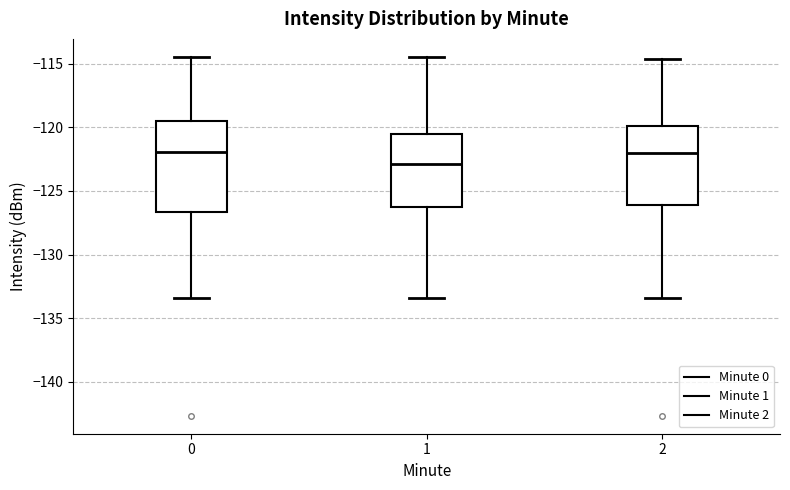

Where is the upper edge of the box at x = 2 on the y-axis? The values are not printed on the chart, so give them approximately, as read against the axis.

-120.0